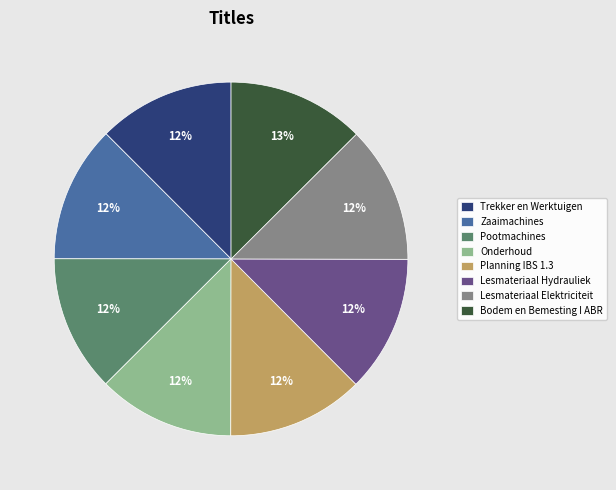

Count the number of slices in the pie.

8